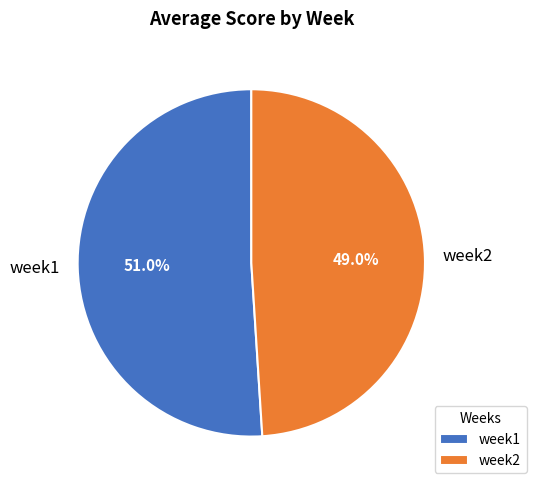

What is the majority slice?

week1